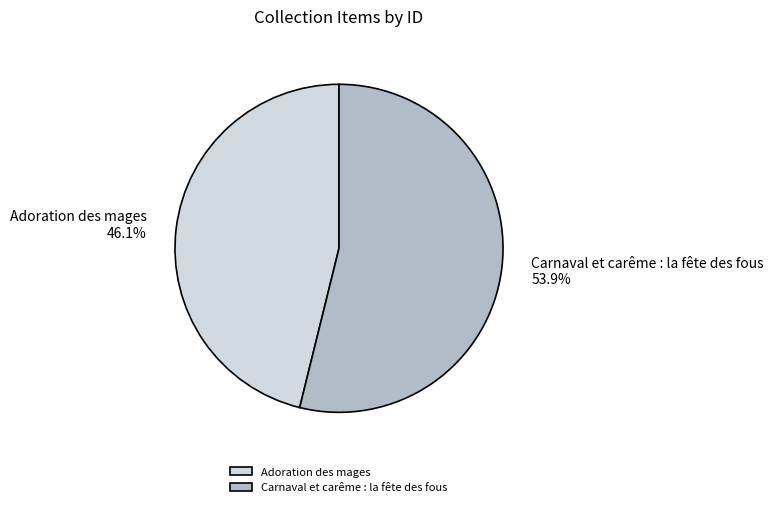

Approximately how many times larger is the value at Adoration des mages compared to Carnaval et carême : la fête des fous?

0.9